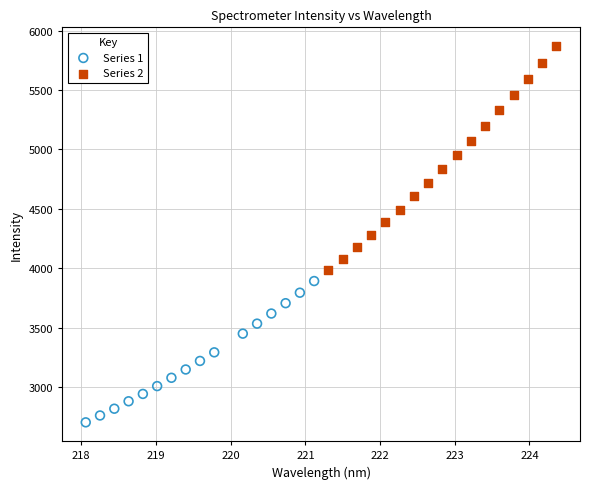

Which series has the largest Y range (max minus min)?

Series 2